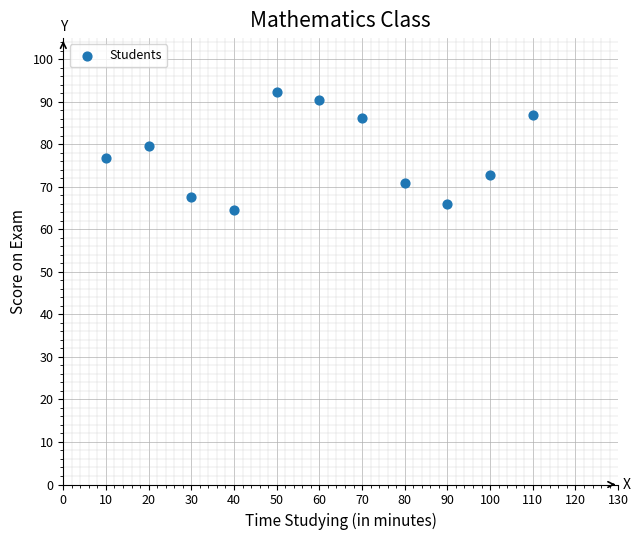

What is the average Y value?

77.7